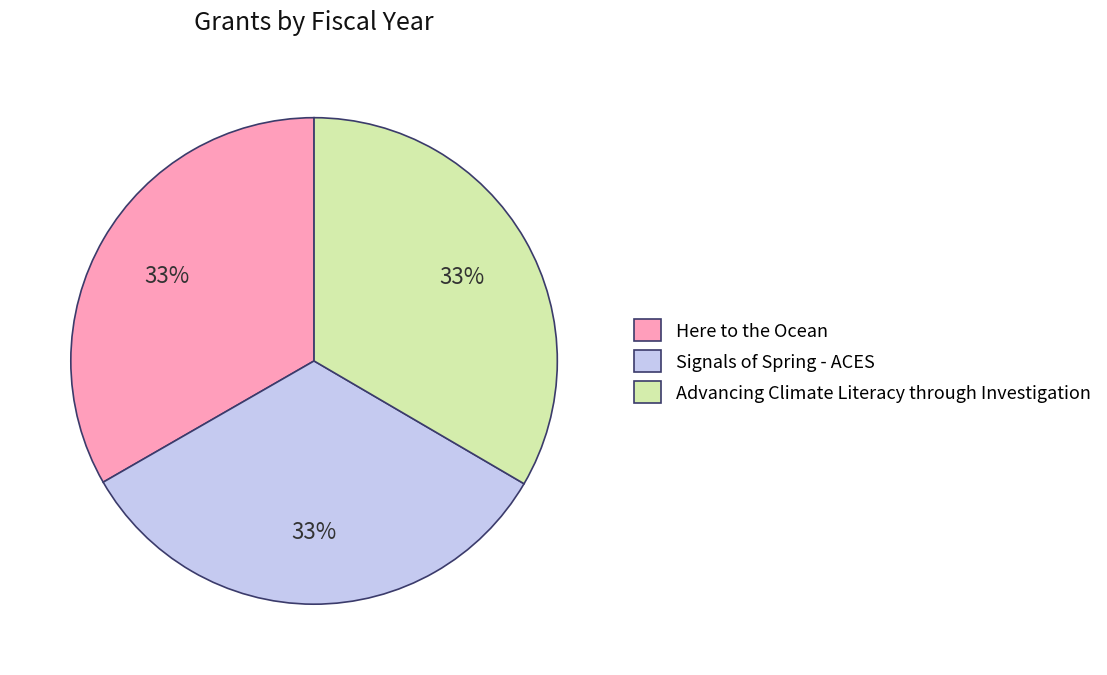

Combined, do Signals of Spring - ACES and Here to the Ocean account for over 50%?

Yes